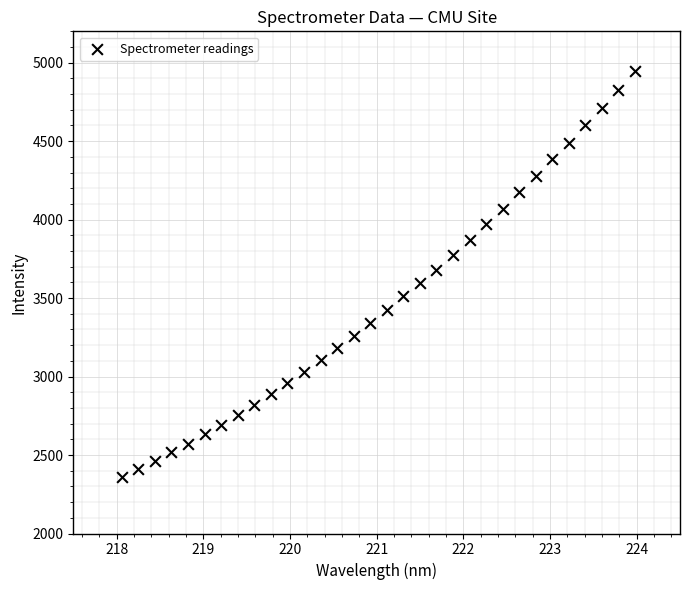

What is the range of X values (max minus min)?

5.9